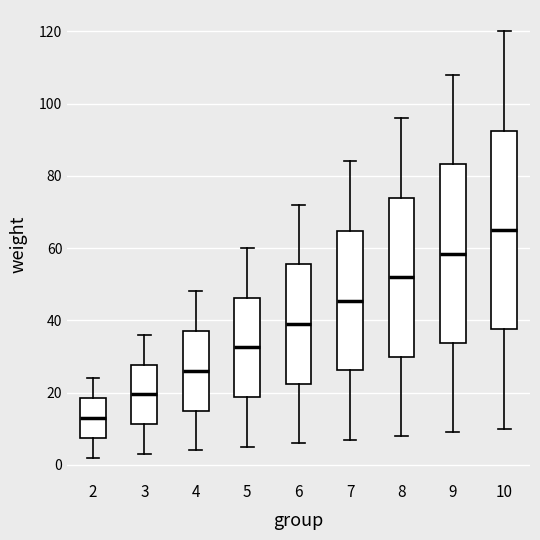

Which box has the lowest median line?

2